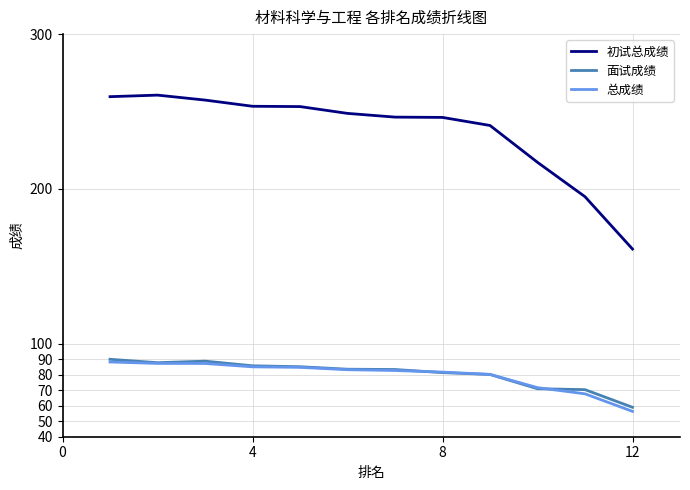

Which series has the largest total across all categories?

初试总成绩